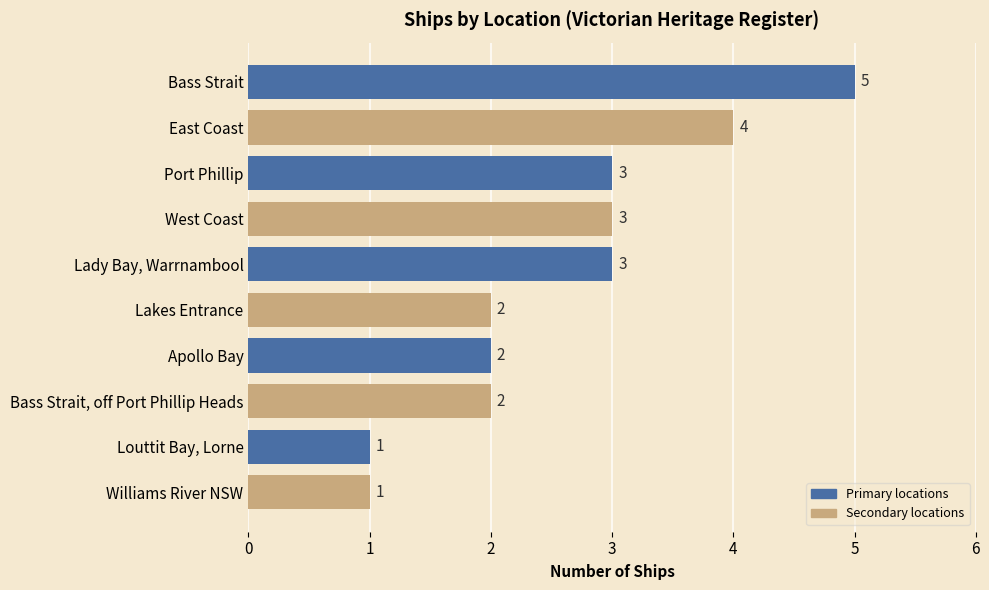

How many values are between 2 and 3?

6